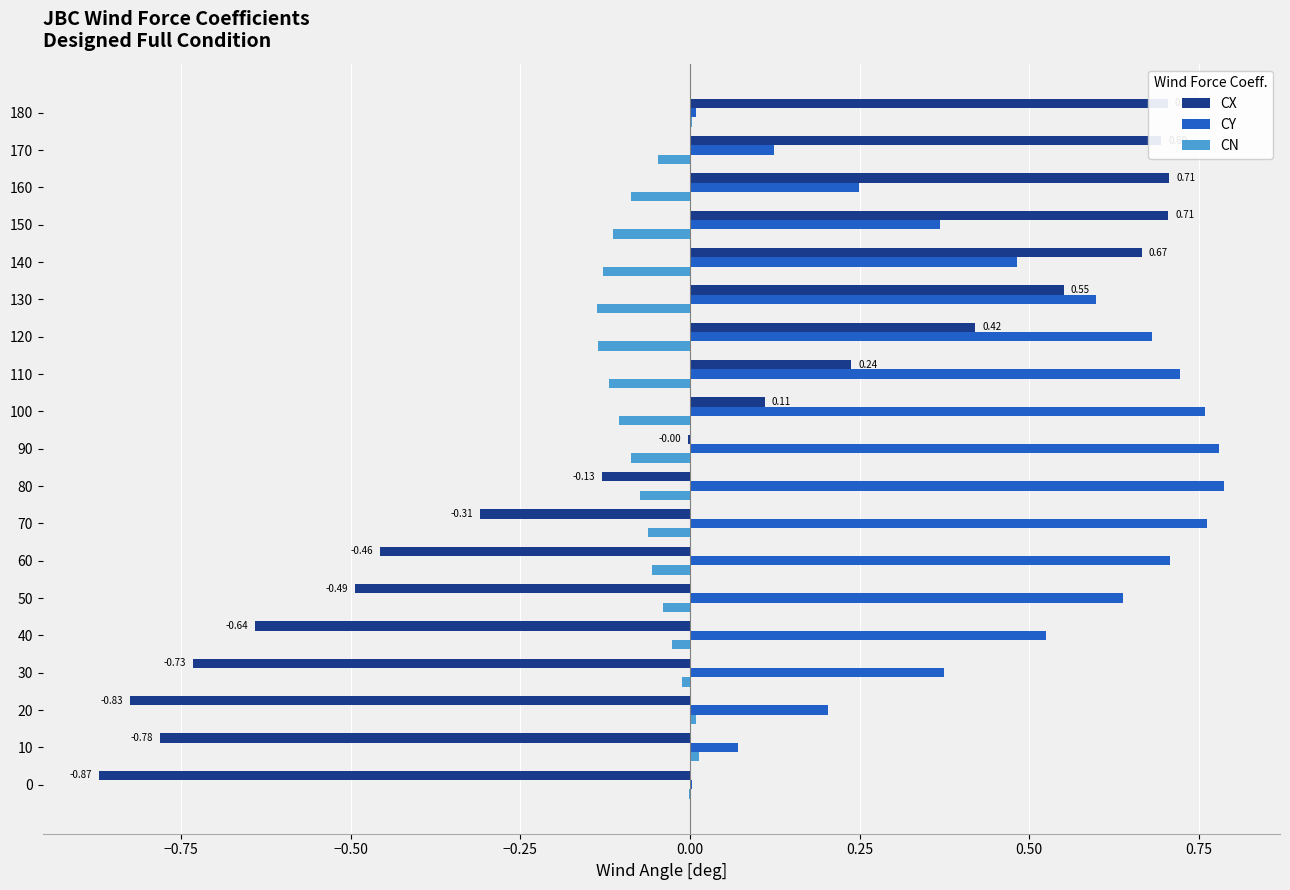

What are all the series names shown in the legend?

CX, CY, CN